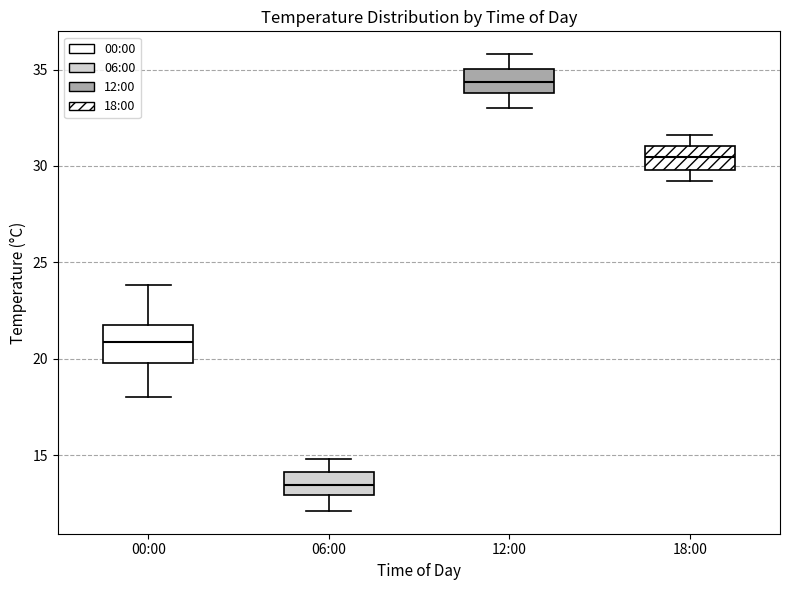

Reading left to right, read every box against the y-axis: the position of its median line, the range the box covers, and the ends of its whiskers. The values are not printed on the chart, so give them approximately, as read against the axis.

00:00: median 21.0, box 20.0 to 21.5, whiskers 18.0 to 24.0
06:00: median 13.5, box 13.0 to 14.0, whiskers 12.0 to 15.0
12:00: median 34.5, box 34.0 to 35.0, whiskers 33.0 to 36.0
18:00: median 30.5, box 30.0 to 31.0, whiskers 29.0 to 31.5